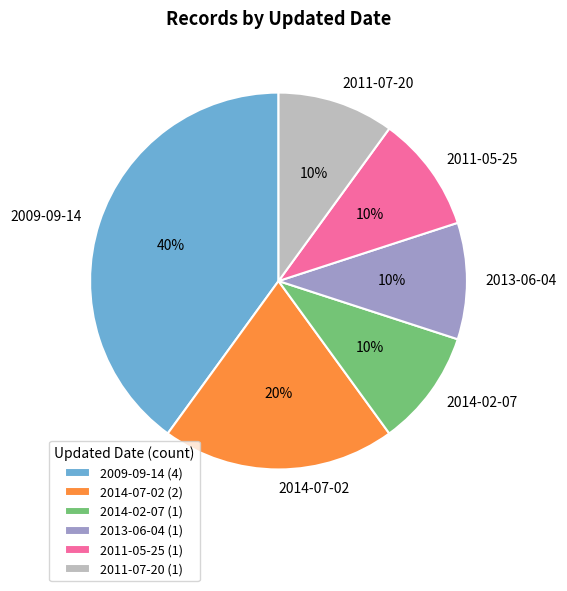

Does 2011-07-20 represent more than half of the total?

No